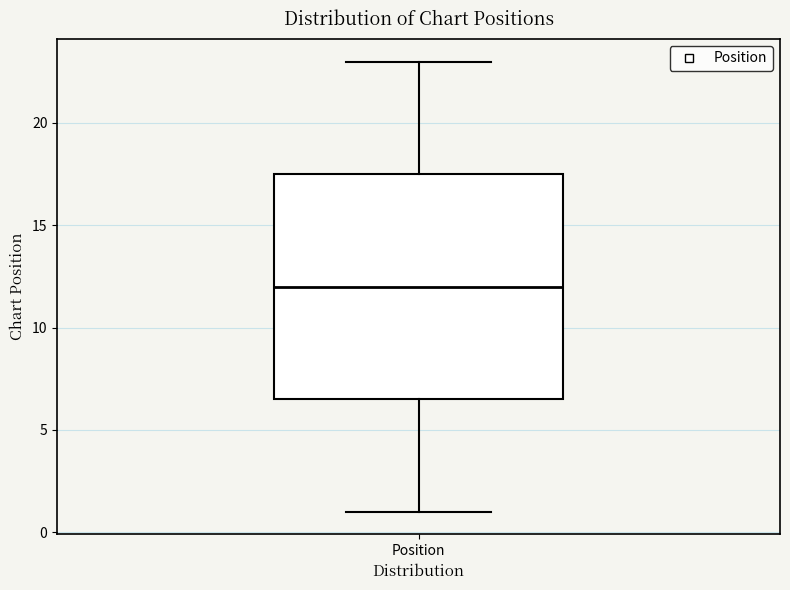

Where does the median line of the box for Position sit on the y-axis? The values are not printed on the chart, so give them approximately, as read against the axis.

12.0